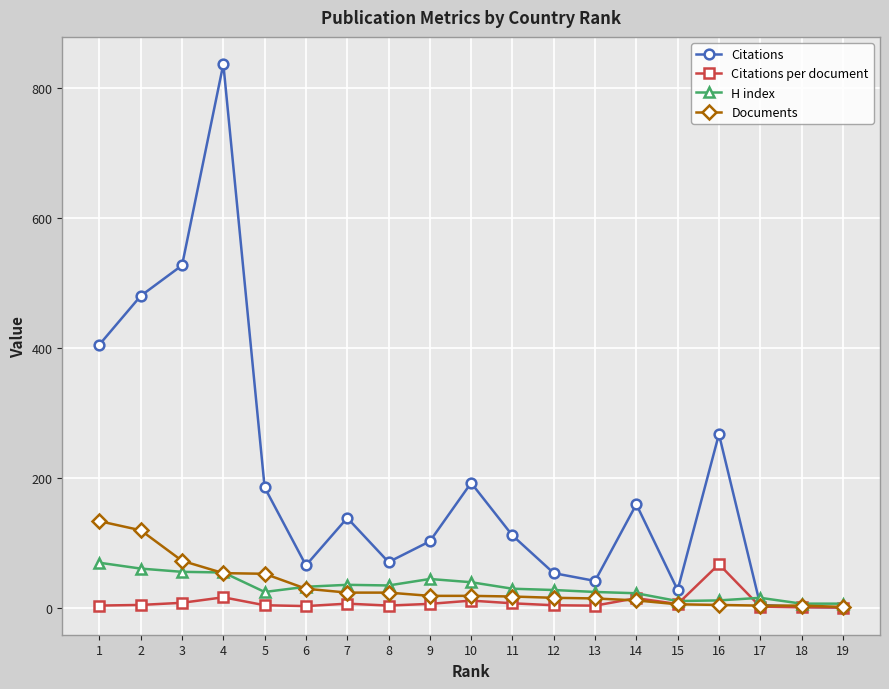

Where does the H index series first go above 29?

1